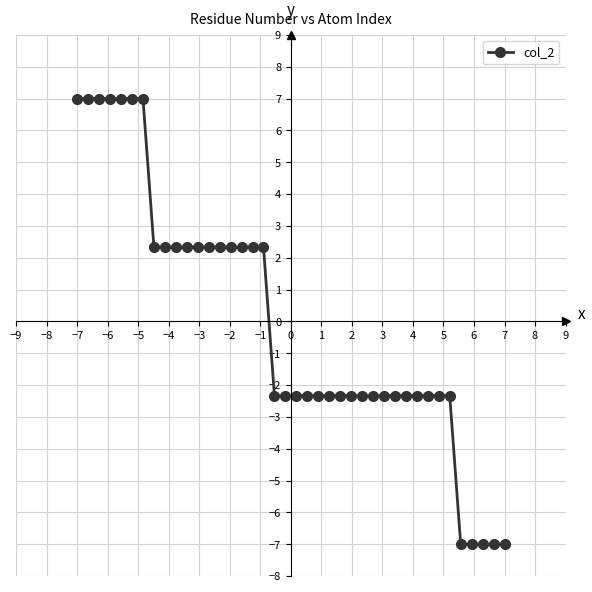

What is the greatest value displayed?

7.0